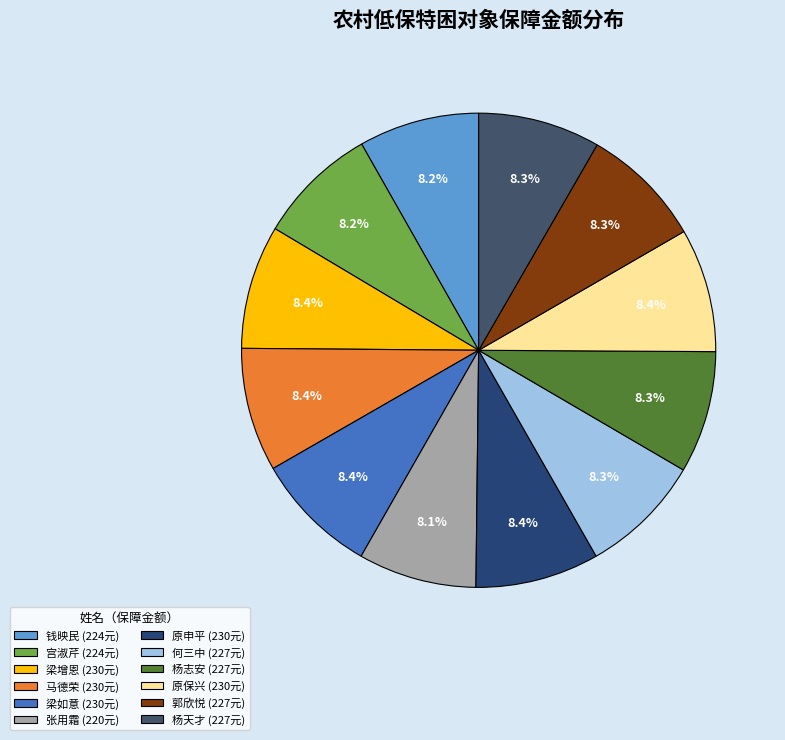

Which category has the biggest portion of the pie?

梁增恩